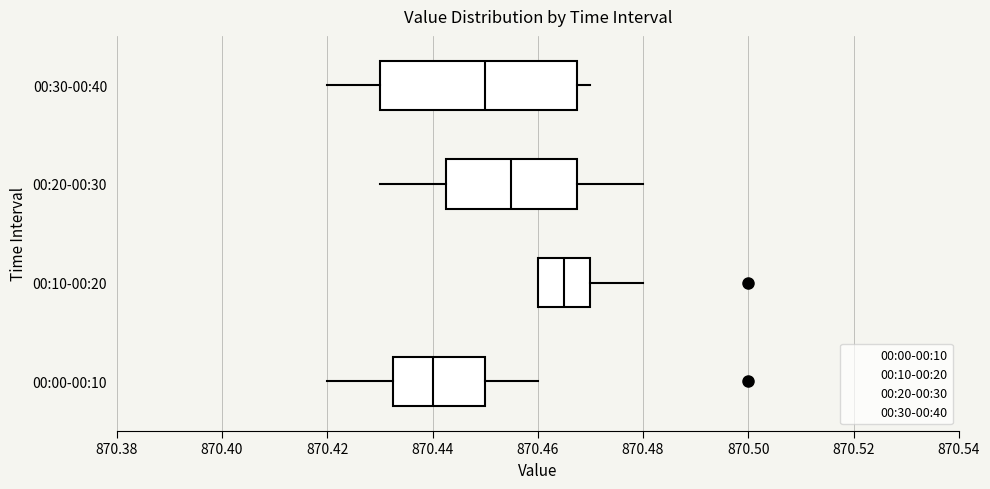

Reading bottom to top, transcribe this box plot: for each box, give where its median line is, the range the box spans, and where its two whiskers end, as read against the x-axis. The values are not printed on the chart, so give them approximately, as read against the axis.

00:00-00:10: median 870.440, box 870.432 to 870.450, whiskers 870.420 to 870.460
00:10-00:20: median 870.466, box 870.460 to 870.470, whiskers 870.460 to 870.480
00:20-00:30: median 870.456, box 870.442 to 870.468, whiskers 870.430 to 870.480
00:30-00:40: median 870.450, box 870.430 to 870.468, whiskers 870.420 to 870.470